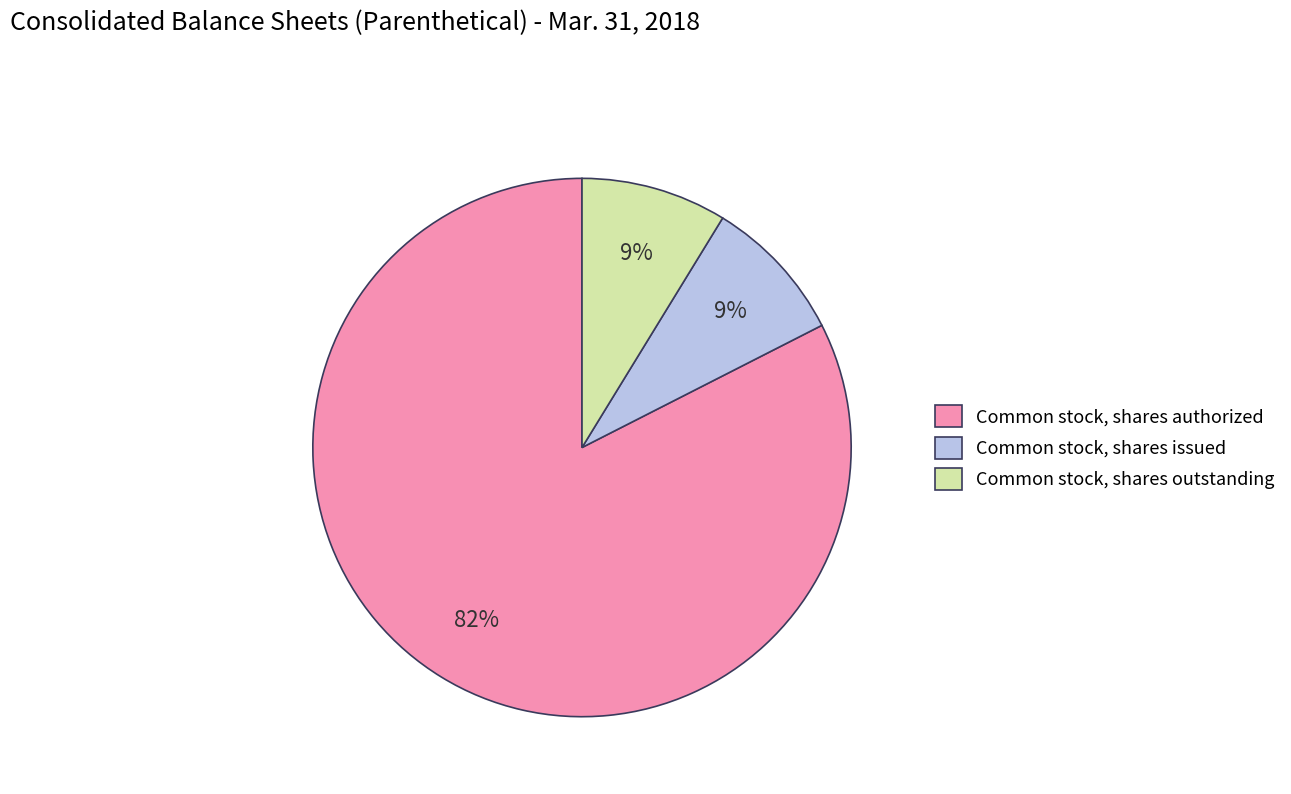

Which slice is the largest?

Common stock, shares authorized